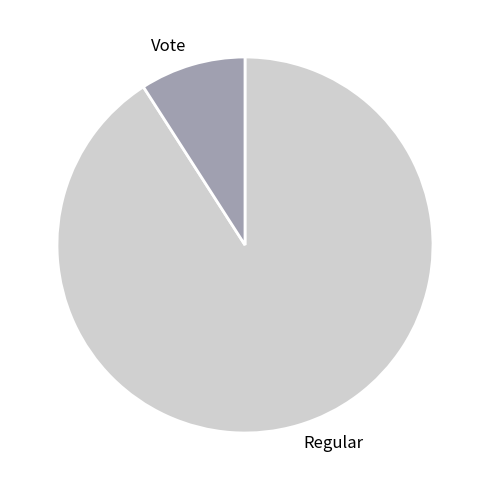

How many slices are in this pie chart?

2